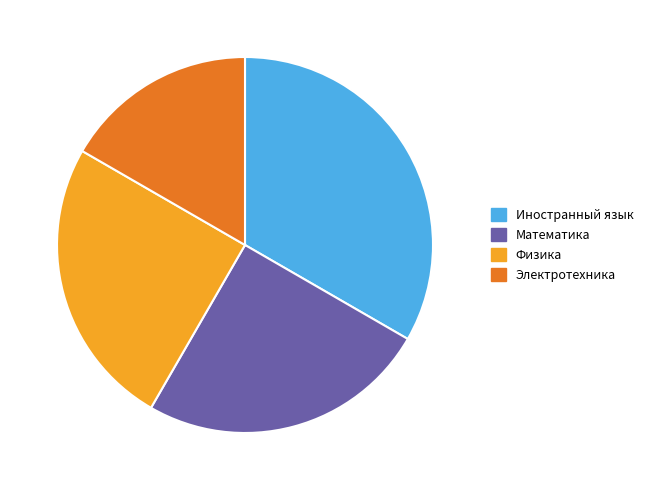

How many slices are in this pie chart?

4